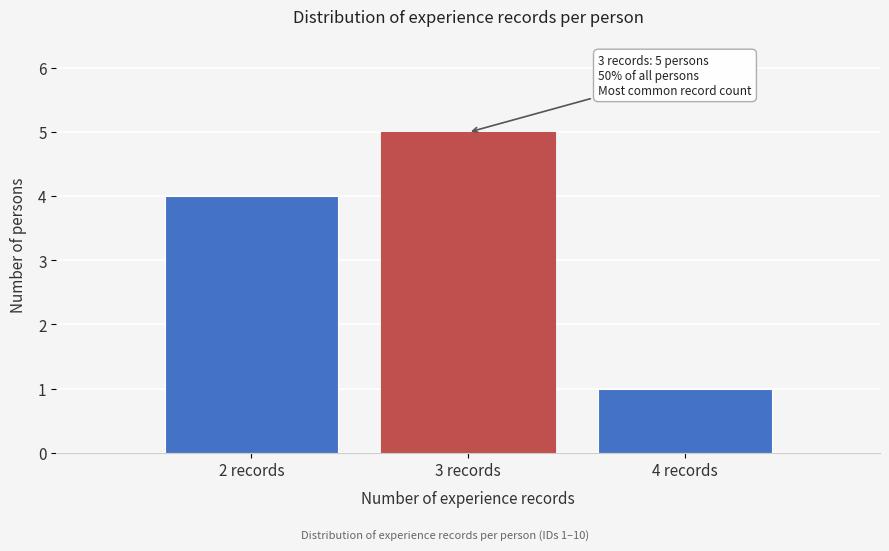

Reading right to left, what are all the values shown in this chart?

4 records=1	3 records=5	2 records=4